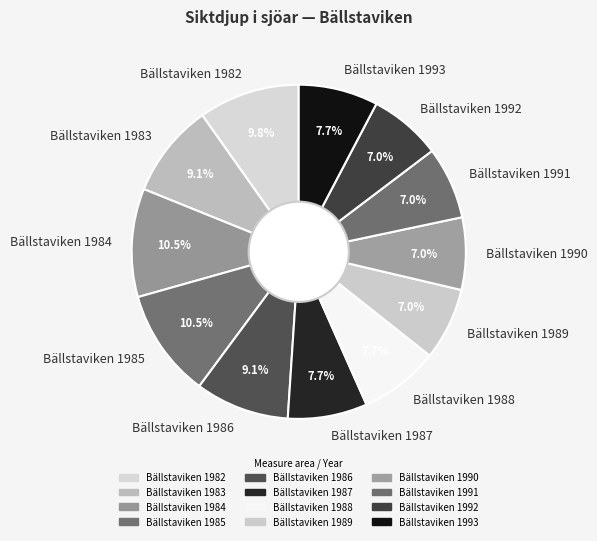

Does any single category account for the majority?

No